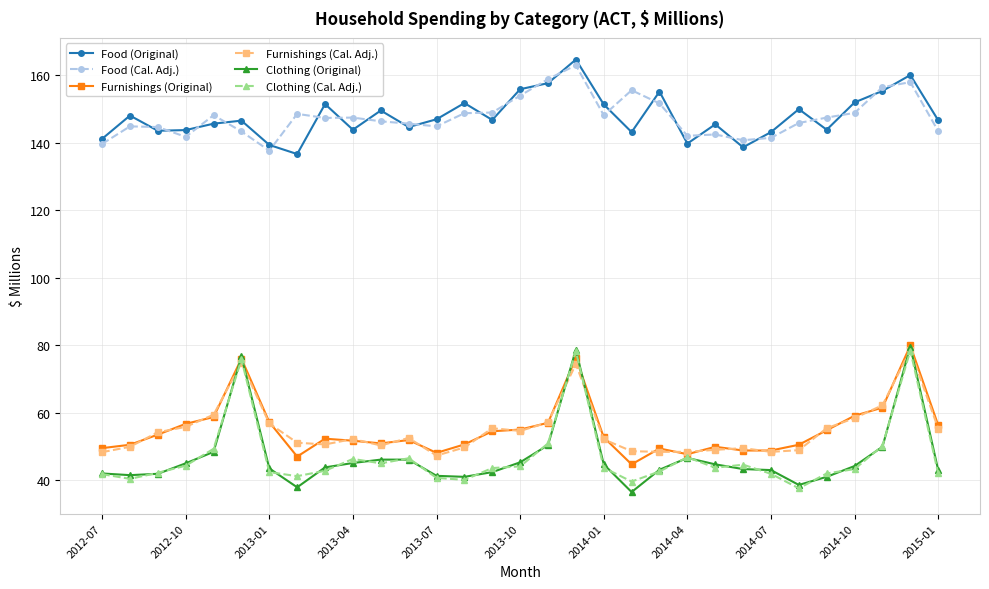

How many interior local peaks does the Food (Original) series have?

10